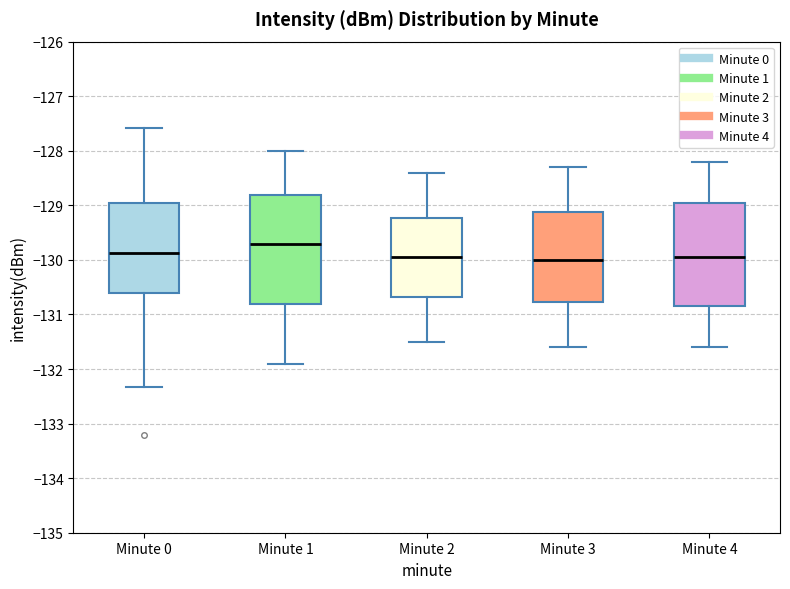

Reading left to right, read every box against the y-axis: the position of its median line, the range the box covers, and the ends of its whiskers. The values are not printed on the chart, so give them approximately, as read against the axis.

Minute 0: median -129.9, box -130.6 to -129.0, whiskers -132.3 to -127.6
Minute 1: median -129.7, box -130.8 to -128.8, whiskers -131.9 to -128.0
Minute 2: median -129.9, box -130.7 to -129.2, whiskers -131.5 to -128.4
Minute 3: median -130.0, box -130.8 to -129.1, whiskers -131.6 to -128.3
Minute 4: median -129.9, box -130.8 to -128.9, whiskers -131.6 to -128.2